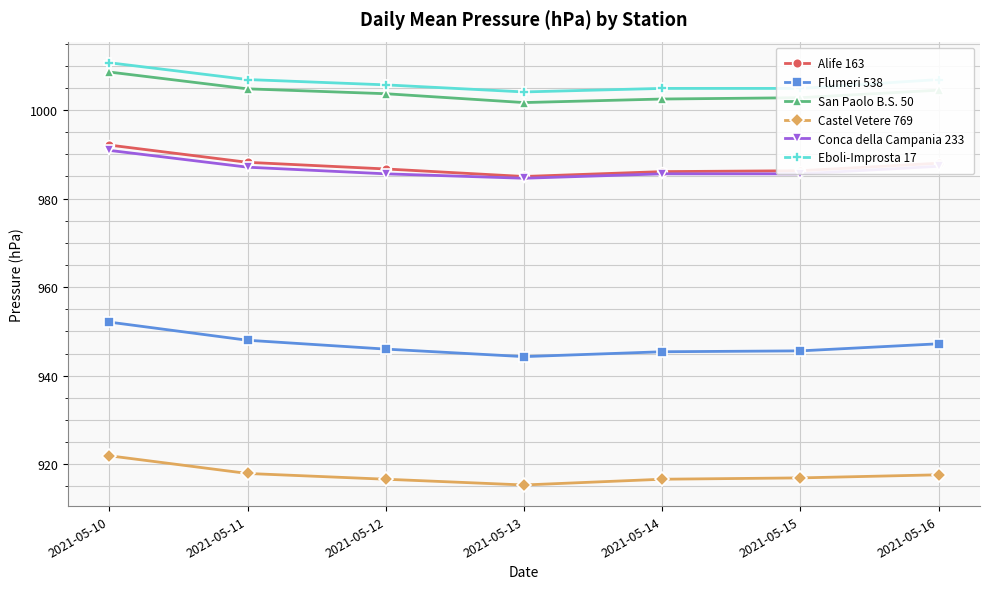

Which label corresponds to the smallest value in the chart?

2021-05-13